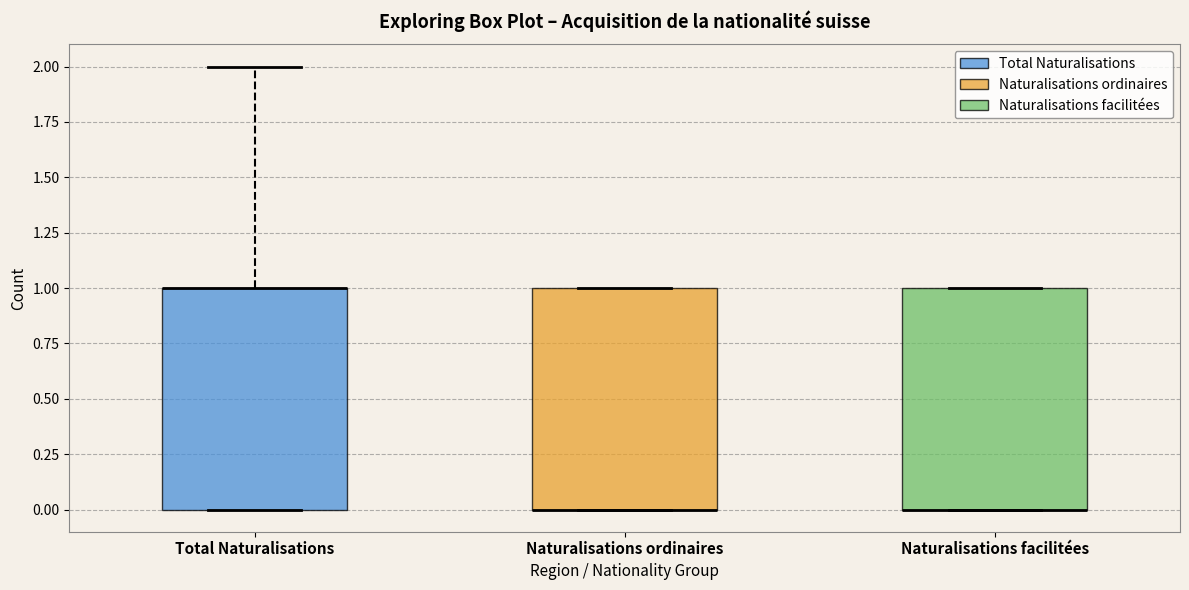

Reading left to right, read every box against the y-axis: the position of its median line, the range the box covers, and the ends of its whiskers. The values are not printed on the chart, so give them approximately, as read against the axis.

Total Naturalisations: median 1 (drawn on the box's upper edge), box 0 to 1, whiskers 0 to 2
Naturalisations ordinaires: median 0 (drawn on the box's lower edge), box 0 to 1, whiskers 0 to 1
Naturalisations facilitées: median 0 (drawn on the box's lower edge), box 0 to 1, whiskers 0 to 1